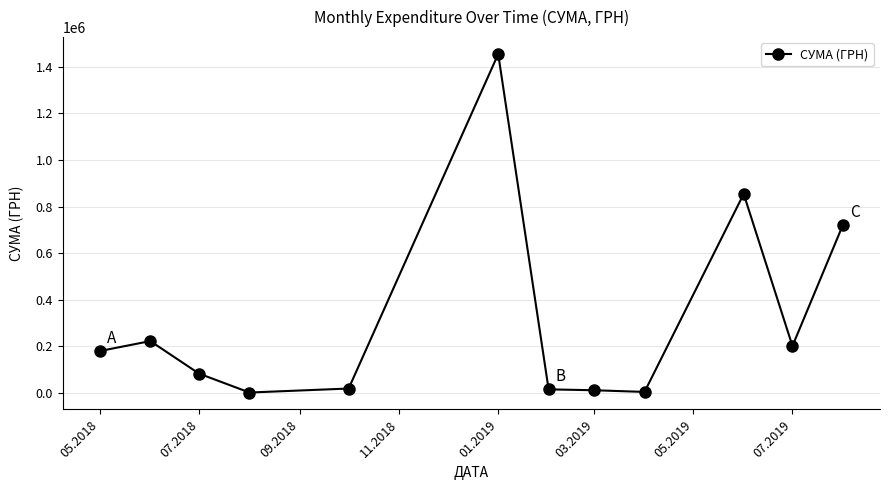

What is the difference between the second highest and second lowest values?

850687.4